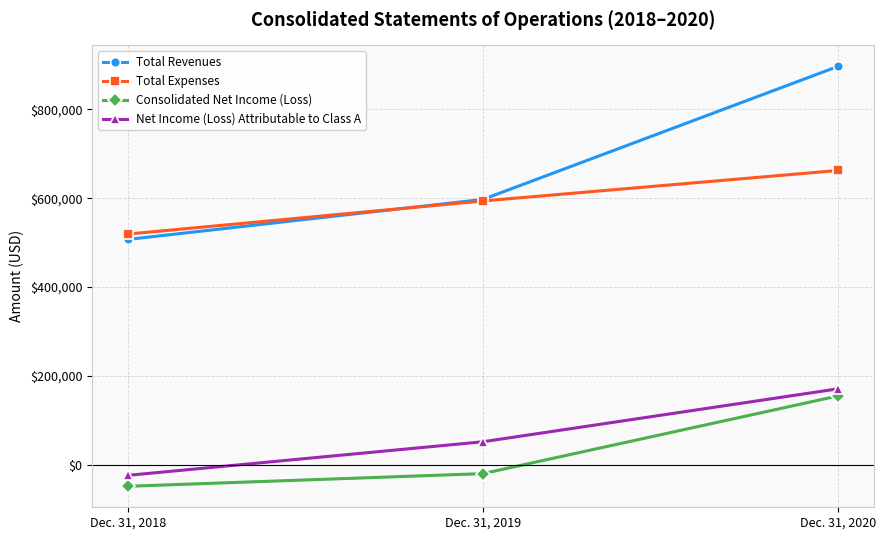

The Total Revenues series shows 897020 at Dec. 31, 2020. True or false?

True